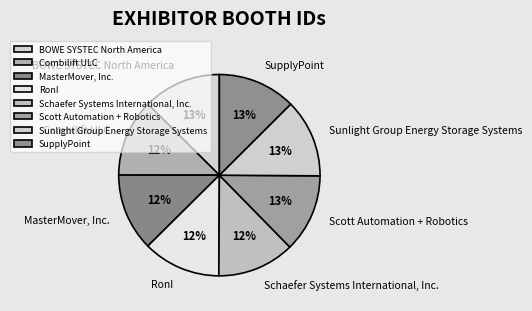

Does Schaefer Systems International, Inc. represent more than half of the total?

No